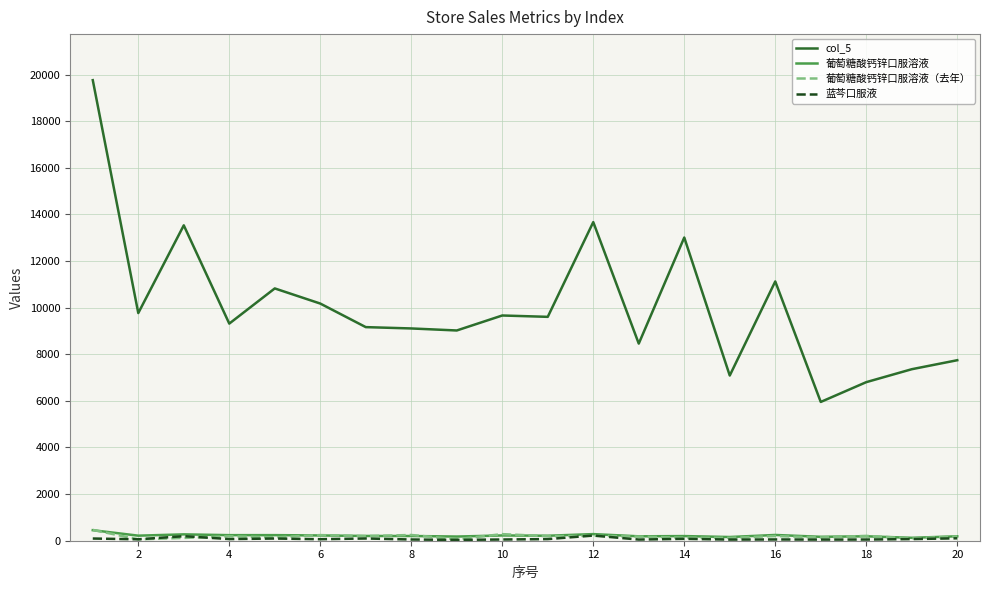

Which series has the largest range (max minus min)?

col_5